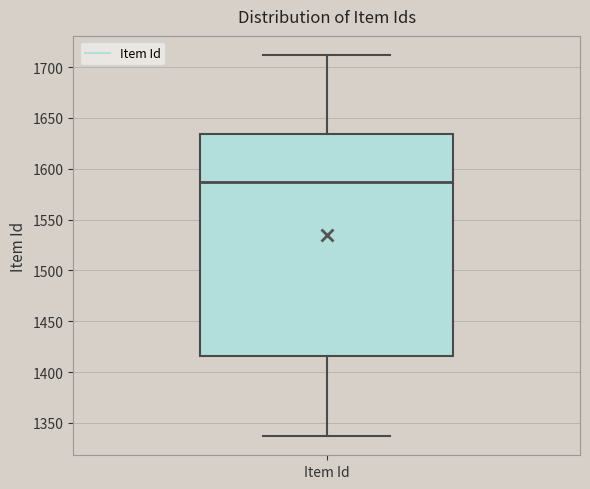

Read this box plot against the y-axis: the position of the median line, the range covered by the box, and the ends of both whiskers. The values are not printed on the chart, so give them approximately, as read against the axis.

median 1590, box 1415 to 1635, whiskers 1335 to 1710